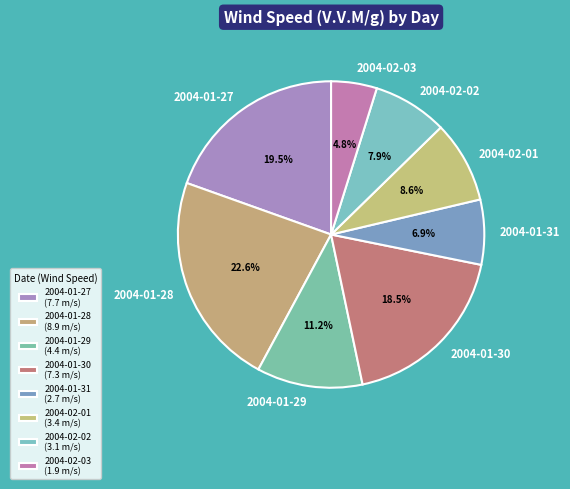

Do 2004-01-29 and 2004-02-03 together represent more than half of the pie?

No